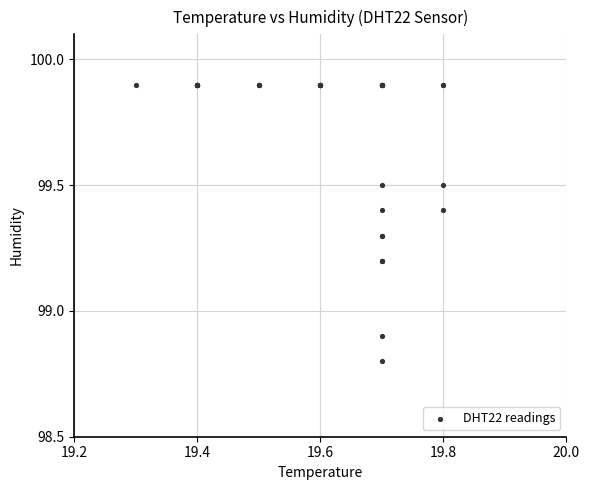

What Y value in the scatter plot is closest to 99?

98.9